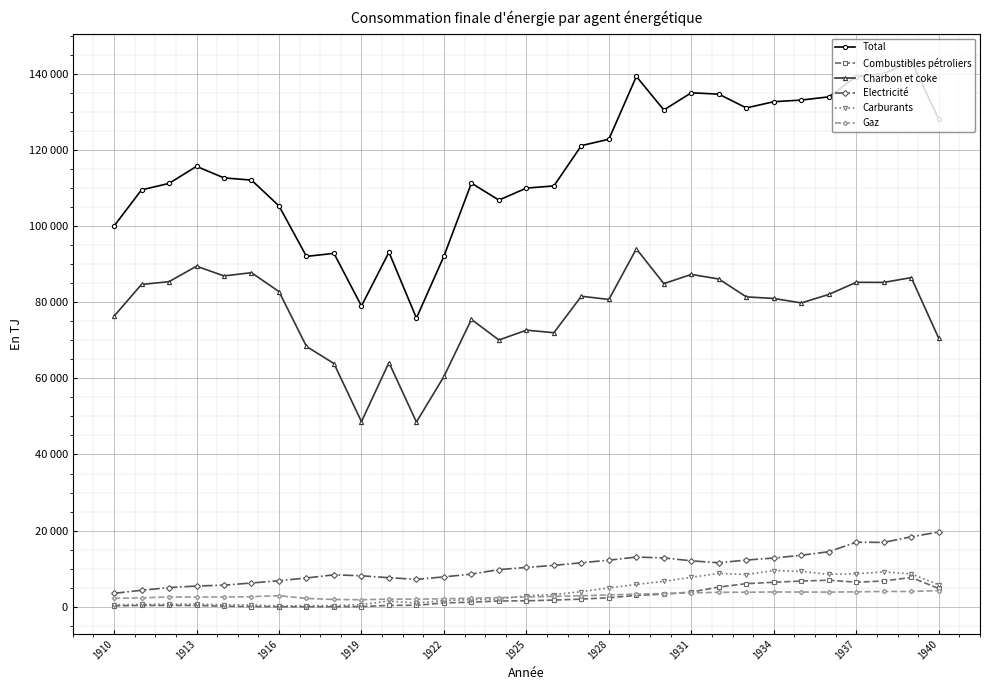

Reading left to right, list all the values displayed in this chart.

Total: 99990	109490	111190	115670	112640	112061	105292	92023	92820	78989	93120	75820	92080	111260	106810	109960	110530	121120	122790	139290	130480	135000	134630	131020	132650	133080	133930	139230	139980	143360	128050
Combustibles pétroliers: 240	340	350	340	150	41	12	3	10	49	370	390	1010	1200	1520	1560	1760	2010	2370	2980	3310	3880	5170	6070	6430	6760	6970	6450	6770	7700	4800
Charbon et coke: 76310	84660	85380	89450	86900	87740	82780	68380	63880	48610	64140	48510	60480	75480	70060	72650	71980	81560	80710	94010	84870	87290	86080	81390	80970	79800	82030	85220	85190	86450	70500
Electricité: 3530	4330	5040	5450	5670	6240	6840	7560	8390	8140	7630	7200	7850	8570	9760	10330	10870	11560	12240	13050	12830	12070	11550	12270	12800	13530	14460	16960	16900	18390	19630
Carburants: 500	620	660	690	520	450	170	310	290	590	1490	960	1640	1870	2000	2920	3190	3980	4950	5860	6690	7730	8770	8470	9510	9290	8520	8660	9150	8640	5760
Gaz: 2220	2350	2570	2550	2570	2660	2900	2190	1920	1850	2000	2000	2110	2260	2400	2570	2720	2900	3100	3330	3470	3640	3800	3820	3880	3870	3850	3920	4020	4020	4240